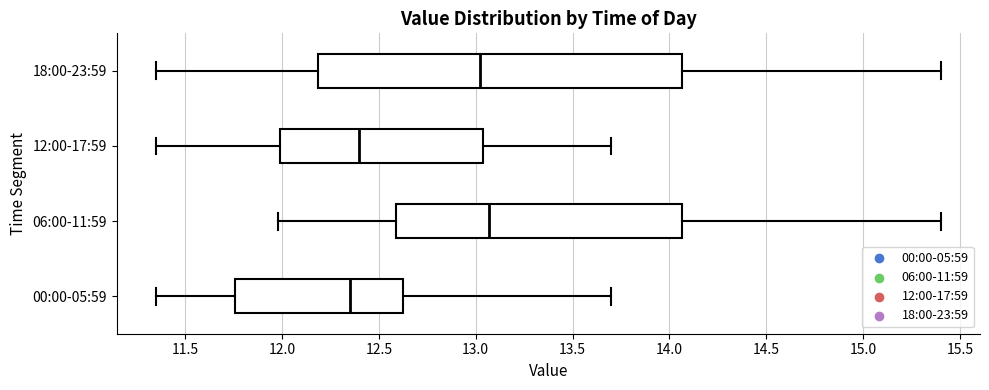

Which box has the furthest to the right median line?

06:00-11:59